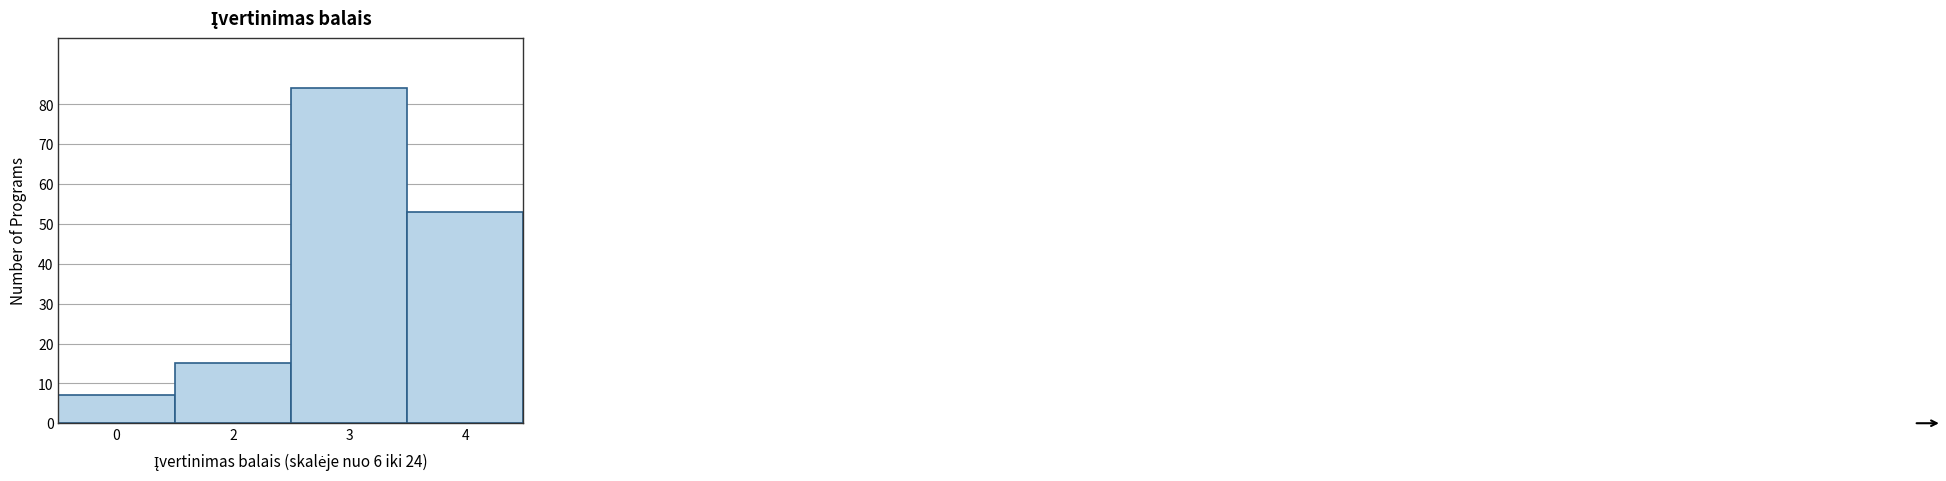

Reading left to right, what are all the values shown in this chart?

0=7	2=15	3=84	4=53